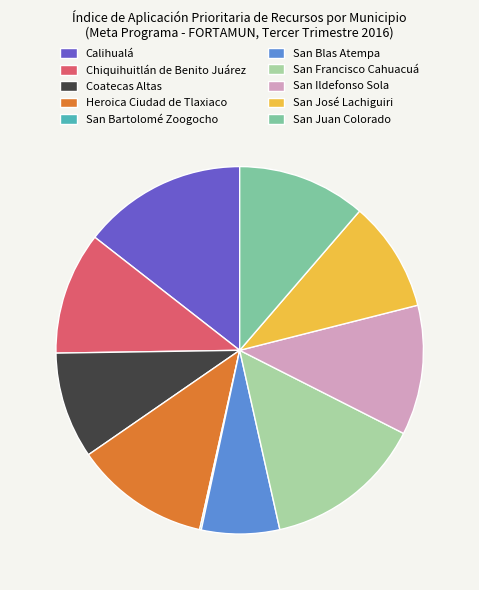

Which has a higher value, Calihualá or San Ildefonso Sola?

Calihualá